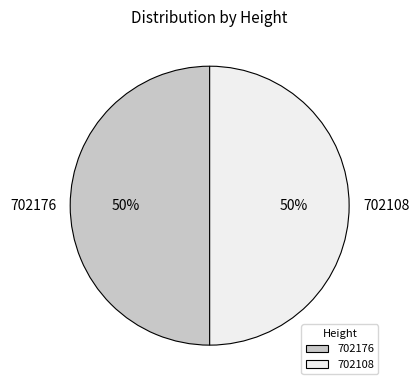

True or false: 702108 accounts for 64% of the total.

False